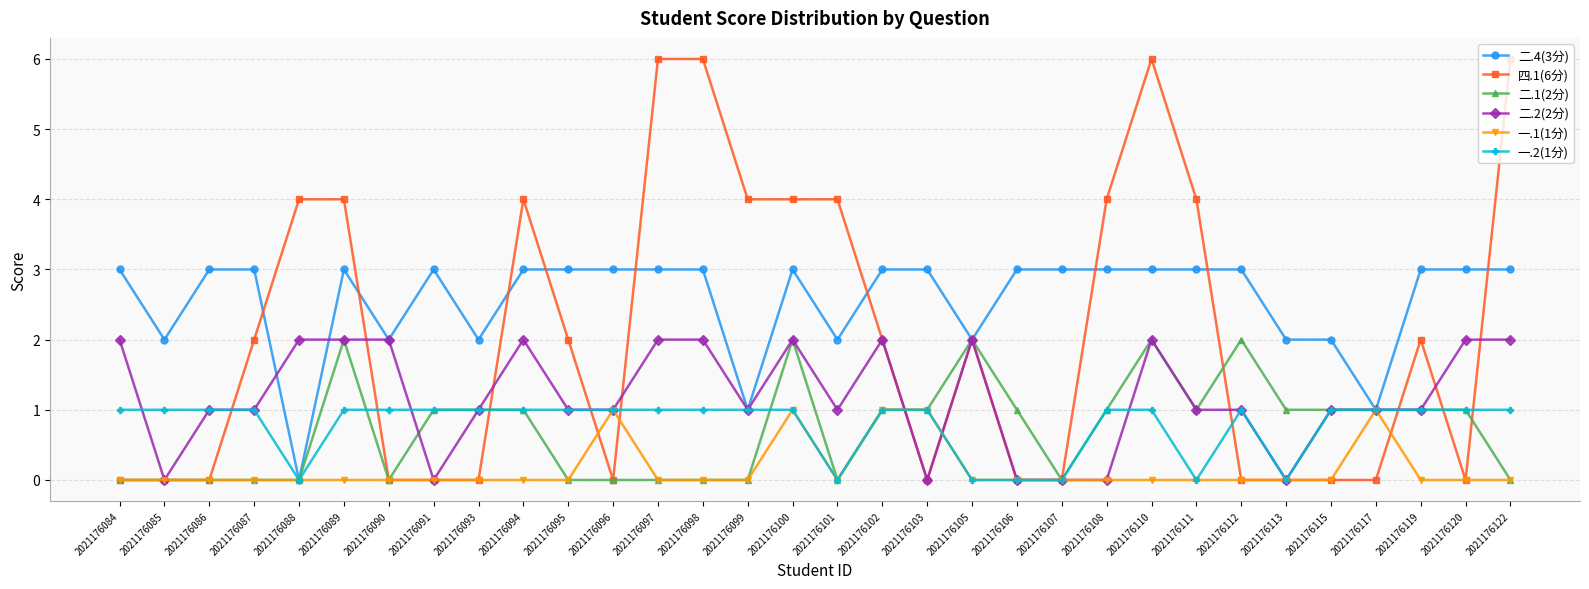

At how many categories does at least one series exceed 5?

4